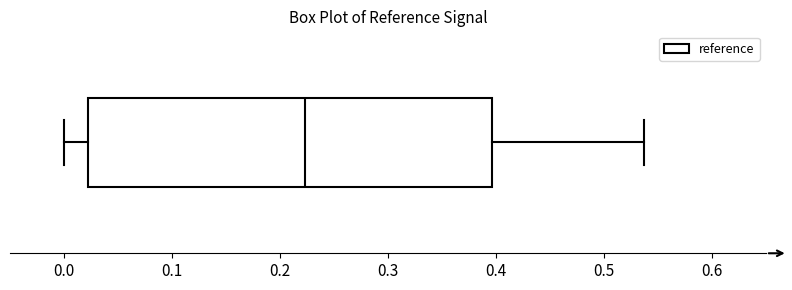

Transcribe this box plot: give where the median line is, the range the box spans, and where the two whiskers end, as read against the x-axis. The values are not printed on the chart, so give them approximately, as read against the axis.

median 0.22, box 0.02 to 0.40, whiskers 0.00 to 0.54